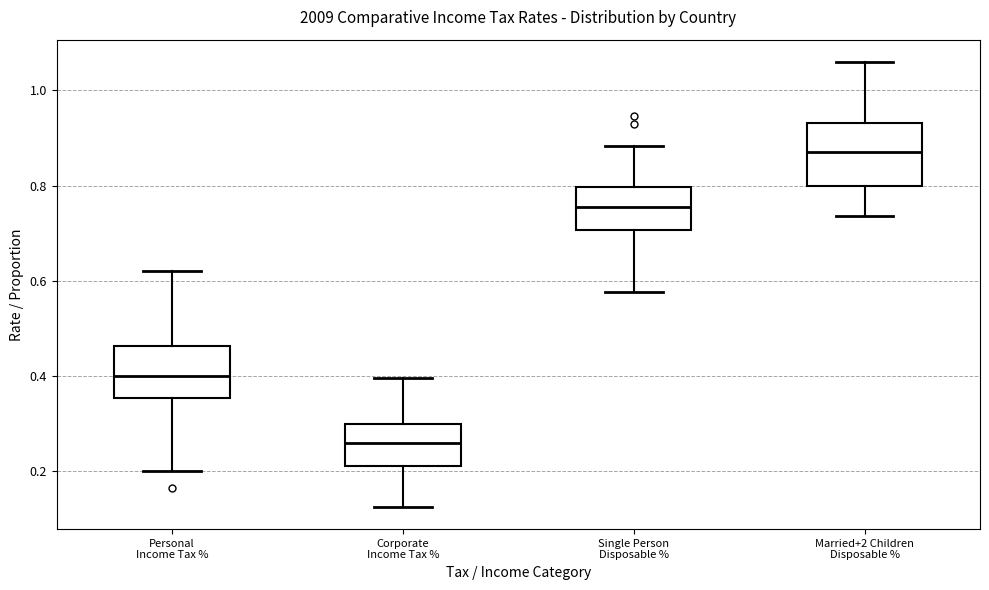

Which box's median line is the lowest?

Corporate Income Tax %